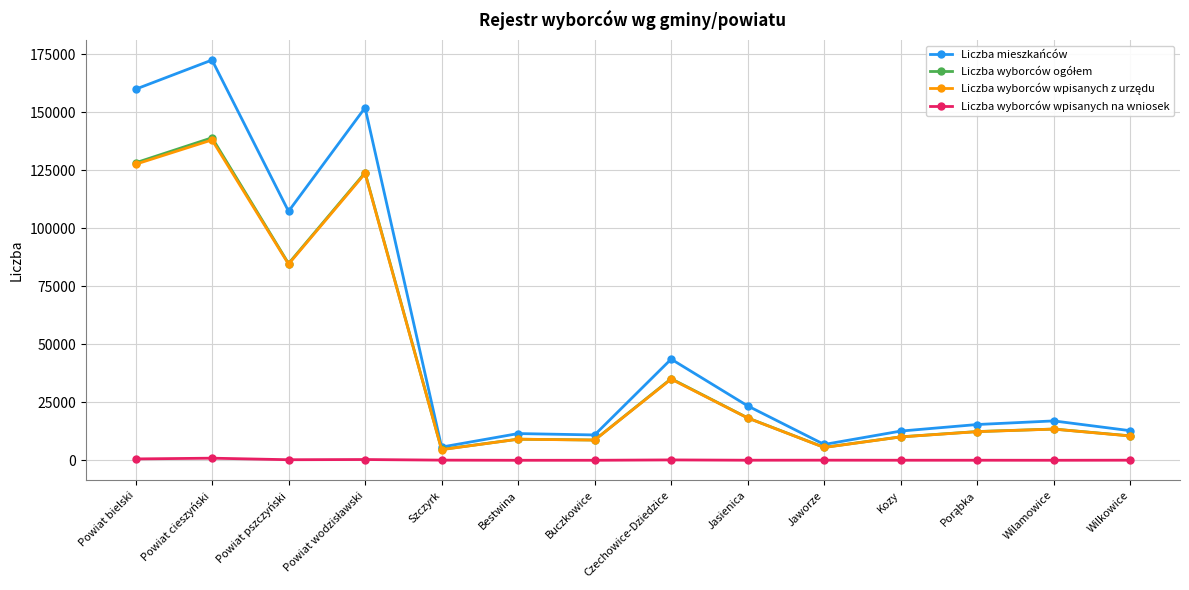

At which label is Liczba mieszkańców closest to 89112?

Powiat pszczyński